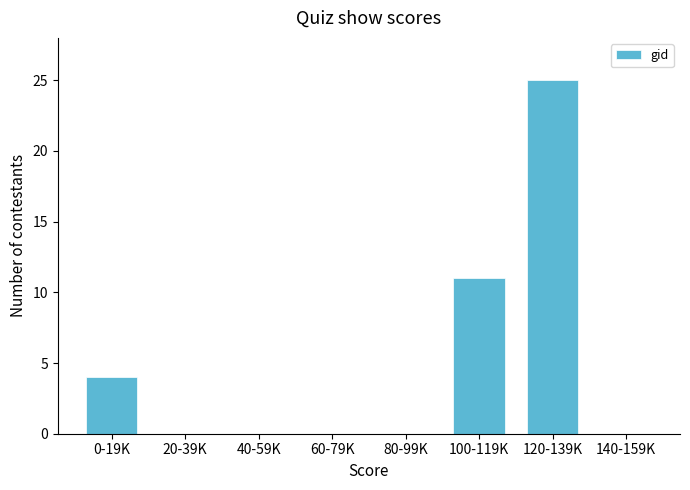

Reading left to right, transcribe all the data shown in this chart.

0-19K=4	20-39K=0	40-59K=0	60-79K=0	80-99K=0	100-119K=11	120-139K=25	140-159K=0